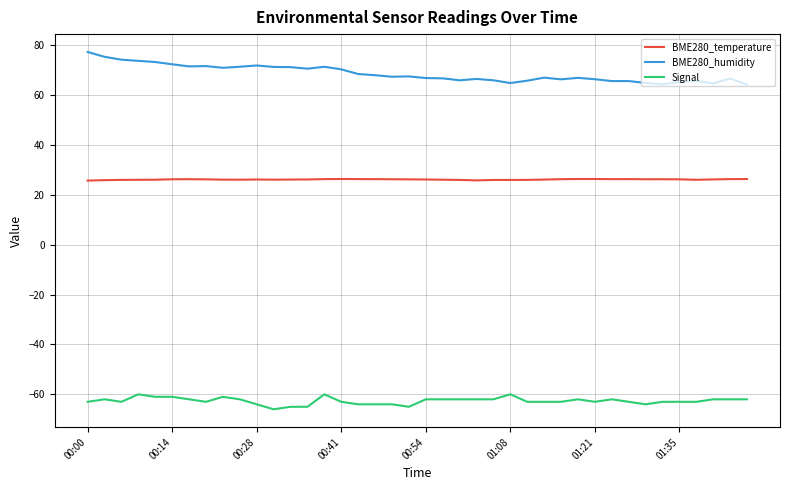

What are all the series names shown in the legend?

BME280_temperature, BME280_humidity, Signal